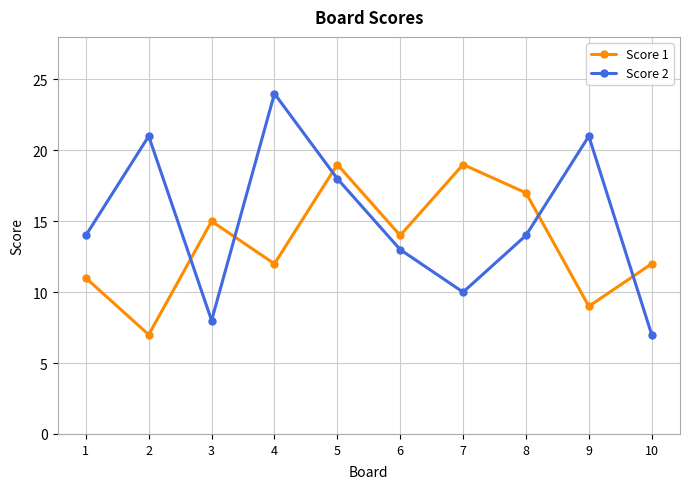

Is it true that Score 1 equals 7 at 2?

True